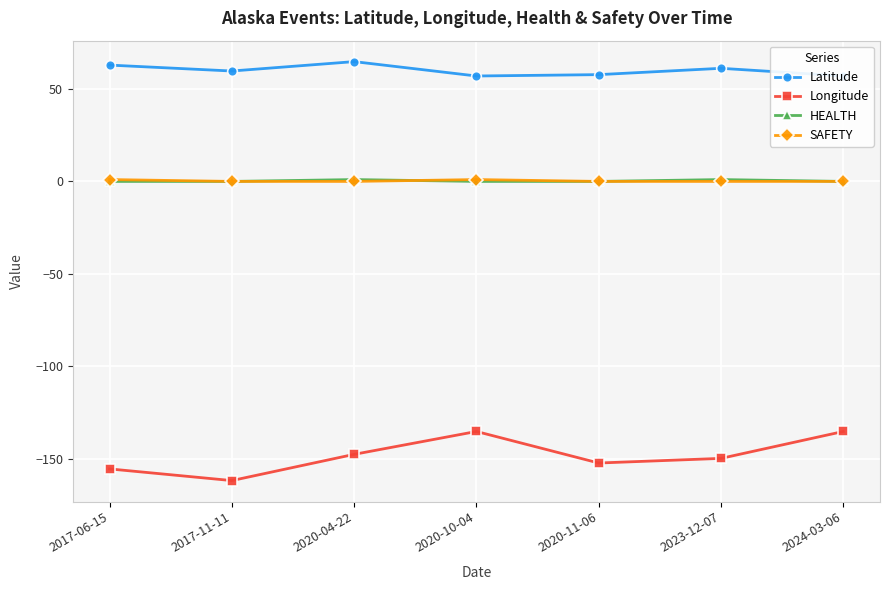

What is the highest value of the Longitude series?

-135.3